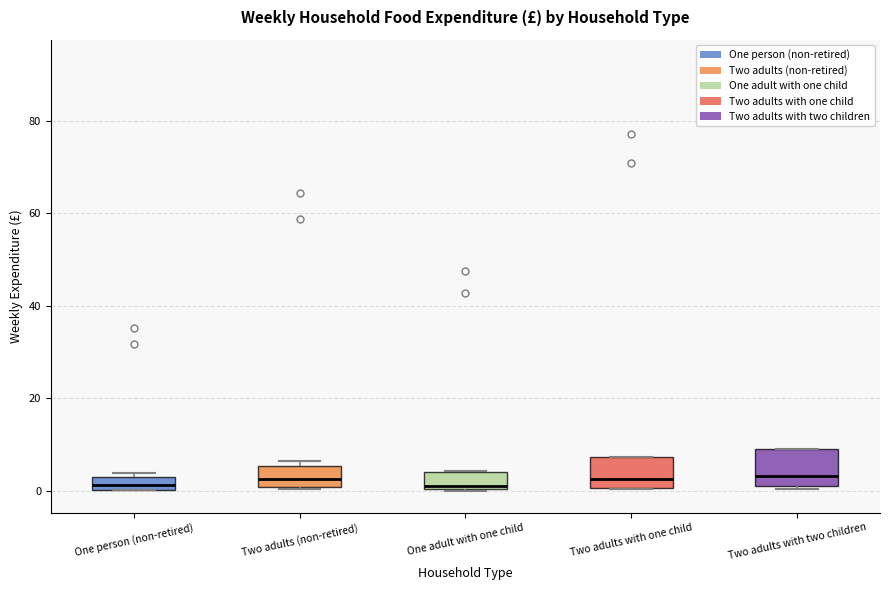

Where does the median line of the box for Two adults with one child sit on the y-axis? The values are not printed on the chart, so give them approximately, as read against the axis.

2